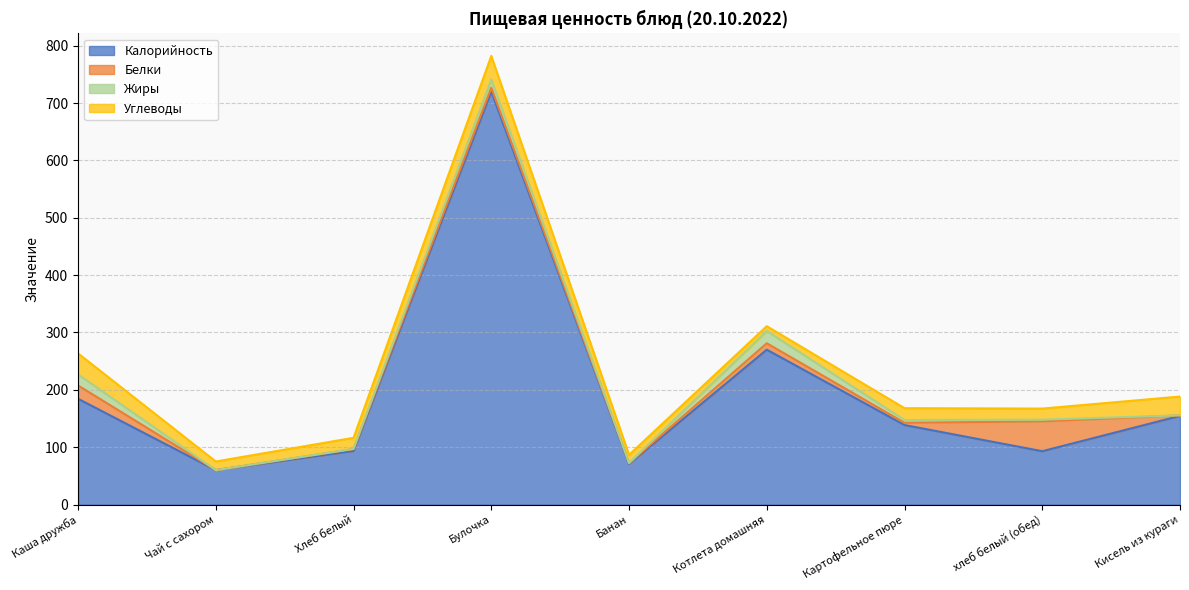

How many data points does each series have?

9